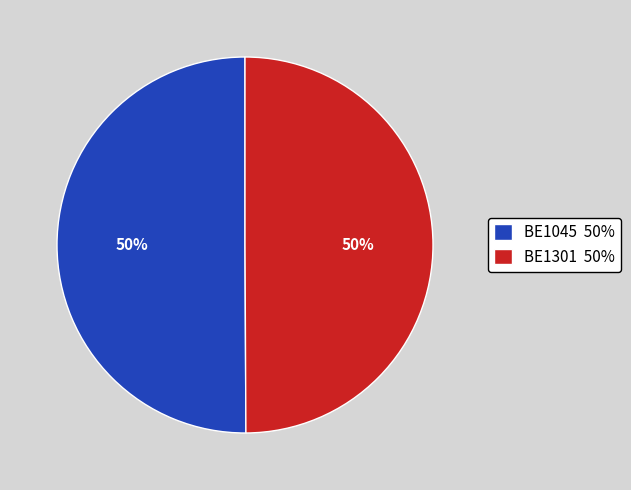

What percentage is the BE1045 50% slice, to the nearest percent?

50%